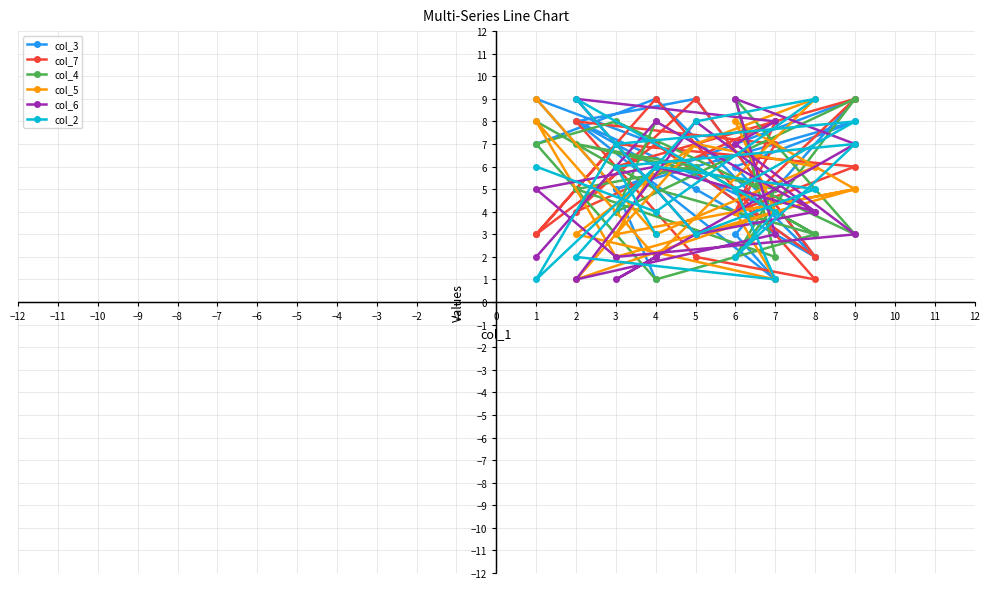

Reading left to right, extract all data points from this chart.

col_3: 7	9	2	5	8	1	3	9	5	9	7	2	9	8	4	6	8	5	1
col_7: 3	7	2	9	4	8	4	6	7	3	9	1	2	8	7	4	9	6	5
col_4: 8	5	3	6	5	2	9	3	8	7	1	3	6	7	5	2	9	4	8
col_5: 9	3	6	7	1	4	8	5	2	8	2	9	7	3	1	4	5	3	6
col_6: 2	8	4	3	9	8	7	3	2	5	6	4	8	1	3	9	7	1	2
col_2: 6	4	9	8	2	1	5	8	7	1	6	5	3	9	4	2	7	6	3